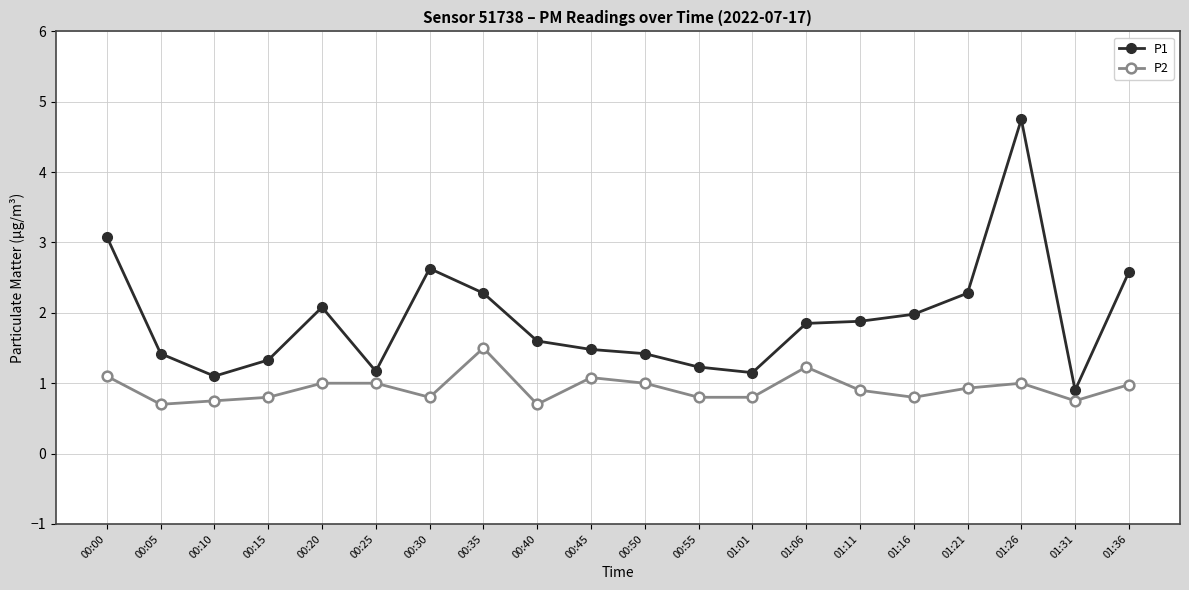

What is the sum of all P2 values?

18.6